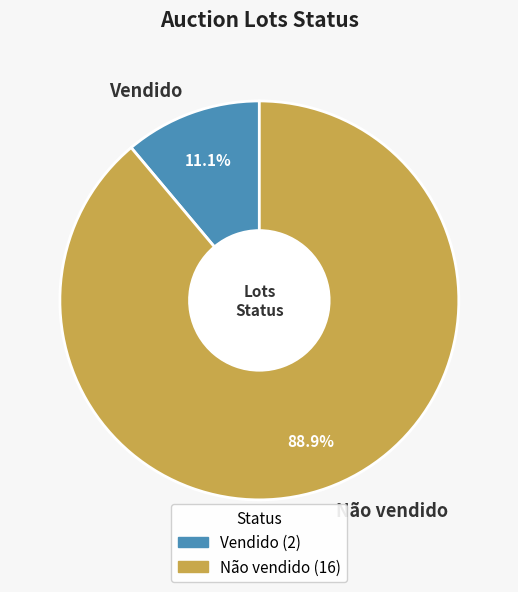

Is it true that Não vendido is 76% of the pie?

False